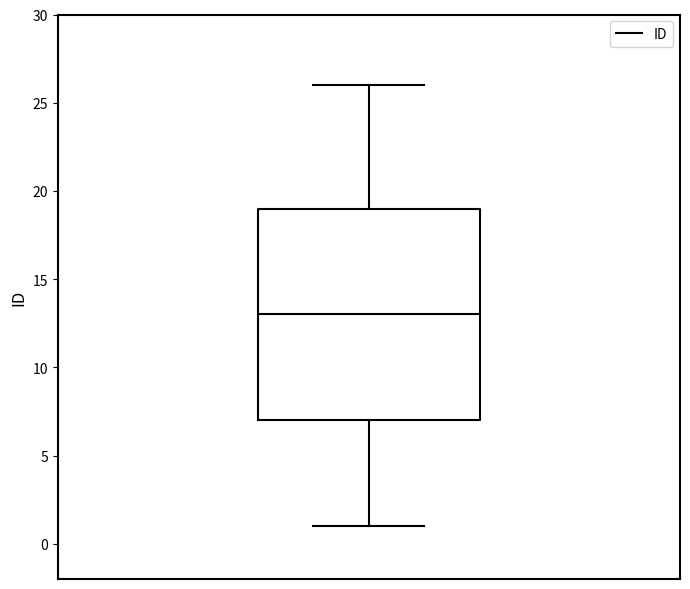

Read this box plot against the y-axis: the position of the median line, the range covered by the box, and the ends of both whiskers. The values are not printed on the chart, so give them approximately, as read against the axis.

median 13, box 7 to 19, whiskers 1 to 26